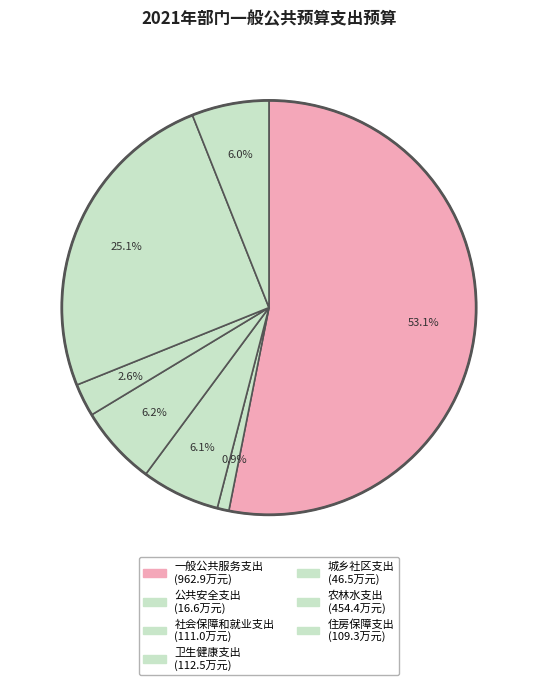

How many segments does this pie chart have?

7